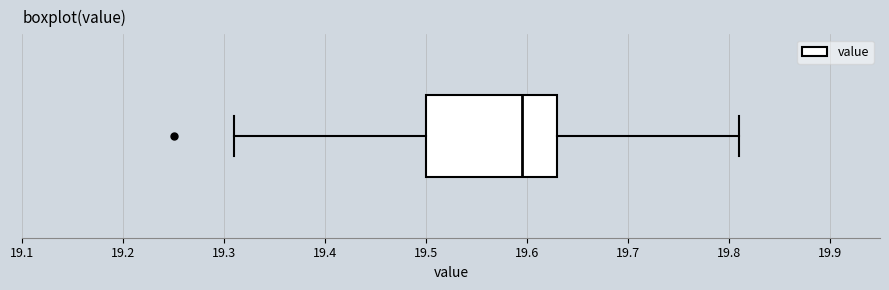

Transcribe this box plot: give where the median line is, the range the box spans, and where the two whiskers end, as read against the x-axis. The values are not printed on the chart, so give them approximately, as read against the axis.

median 19.60, box 19.50 to 19.63, whiskers 19.31 to 19.81